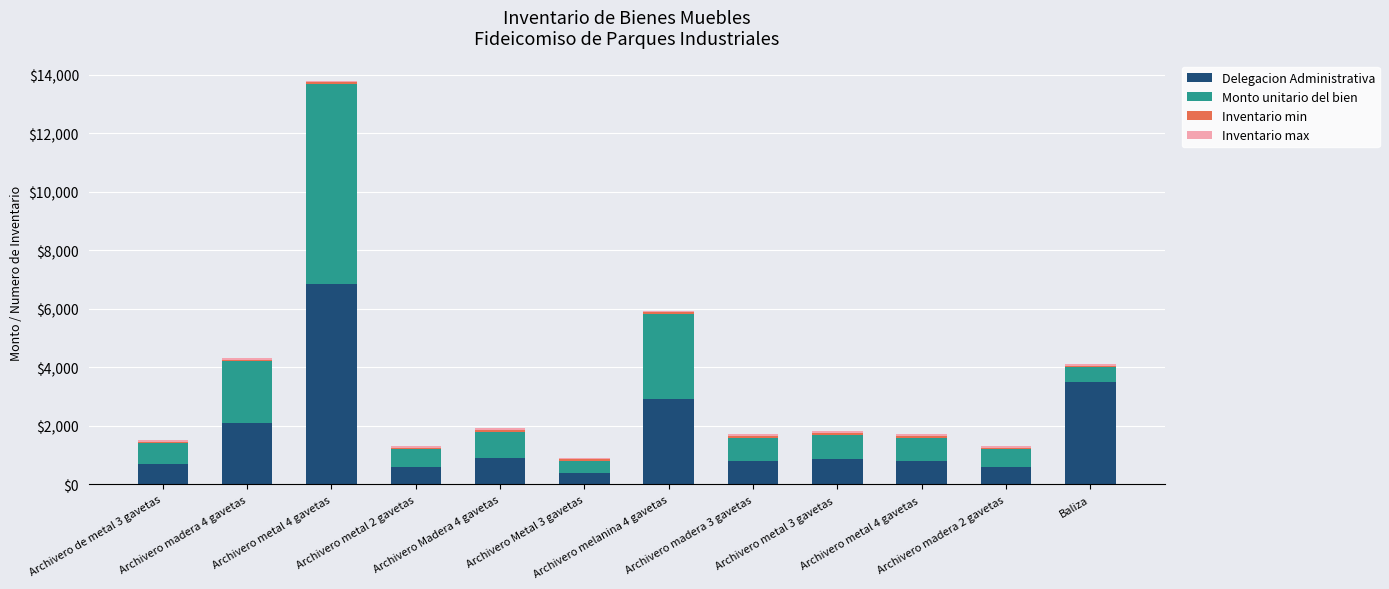

How many categories are shown in the chart?

12